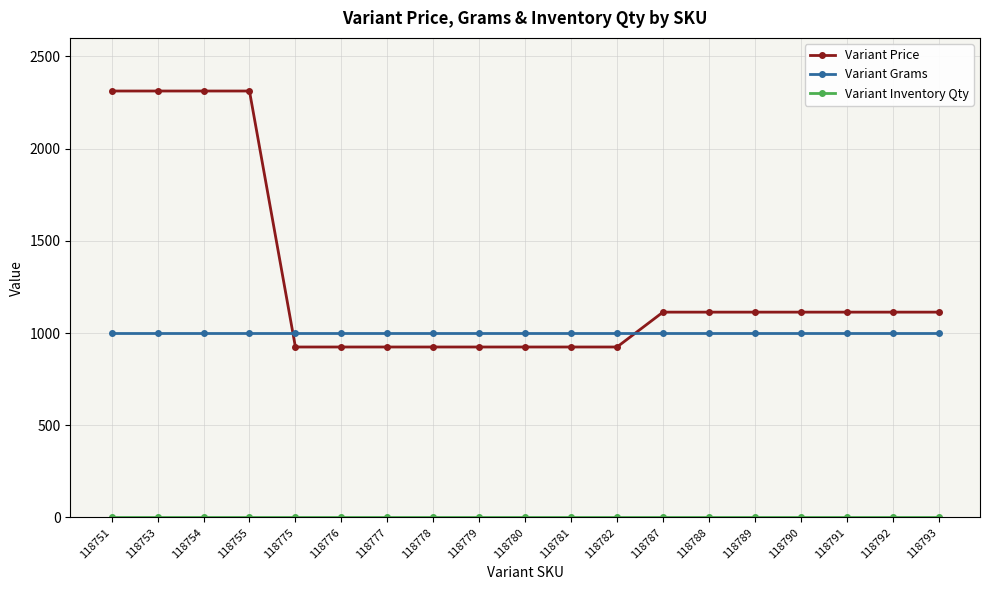

What is the average value of the Variant Grams series?

1000.0